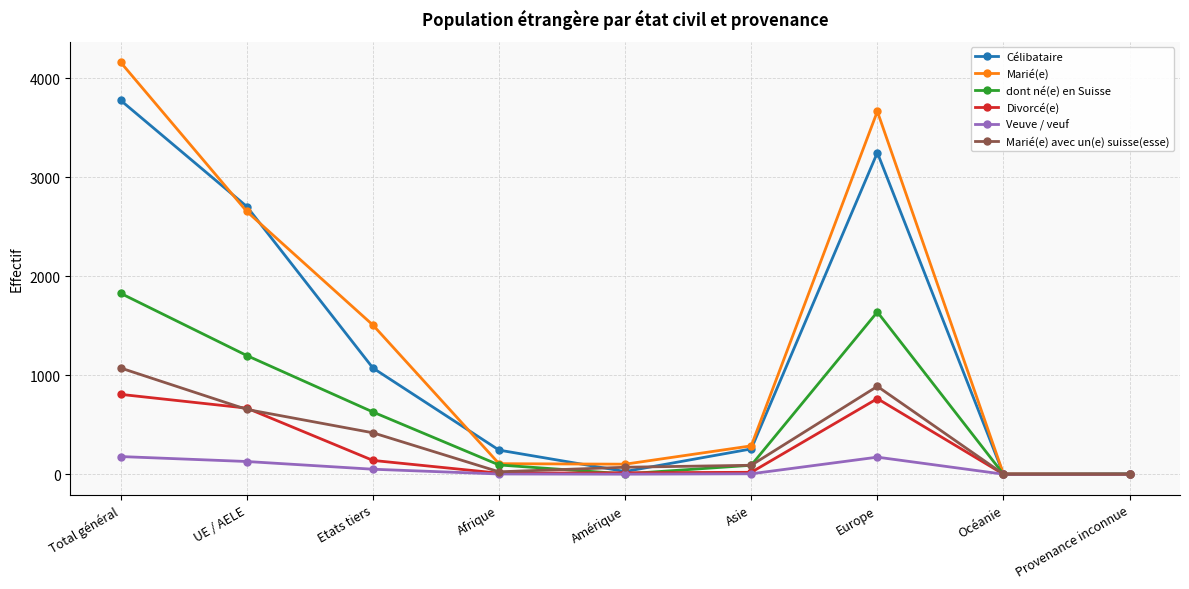

Which label corresponds to the largest value in the chart?

Total général